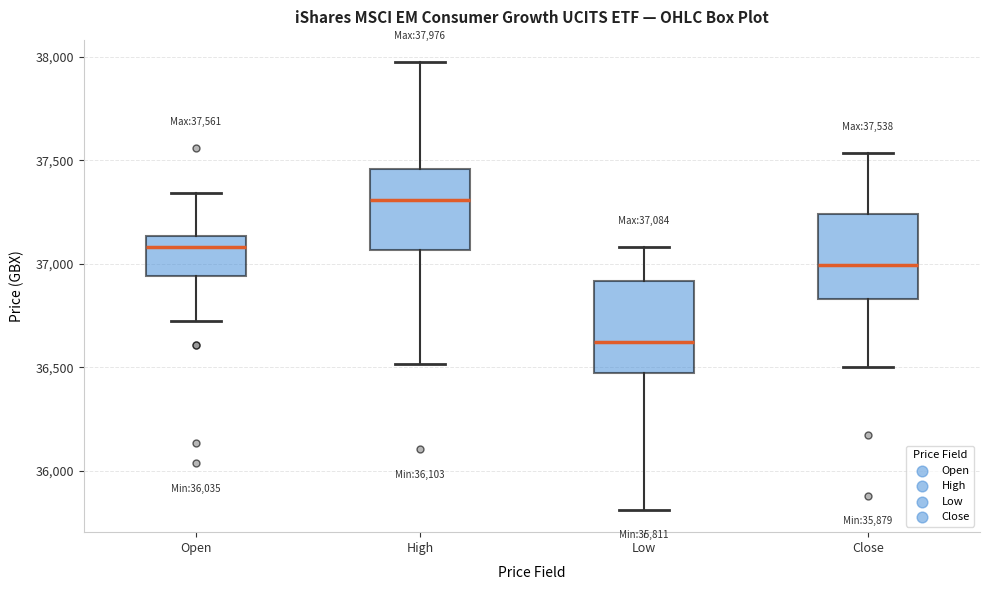

Which box's median line is the lowest?

Low